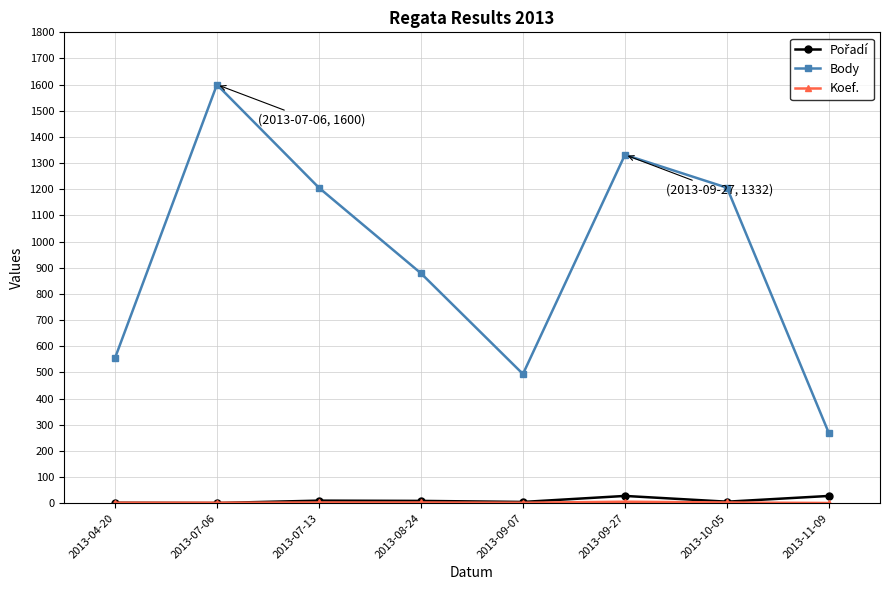

Which series has the widest spread of values?

Body